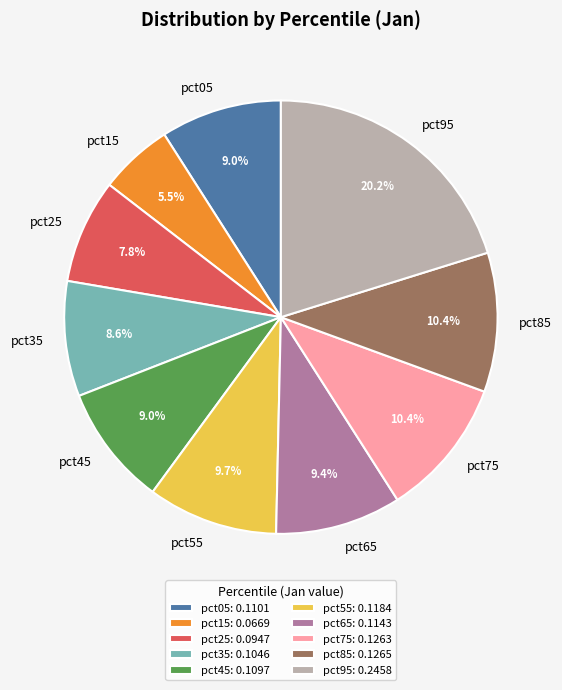

Does pct95 account for over 50% of the chart?

No